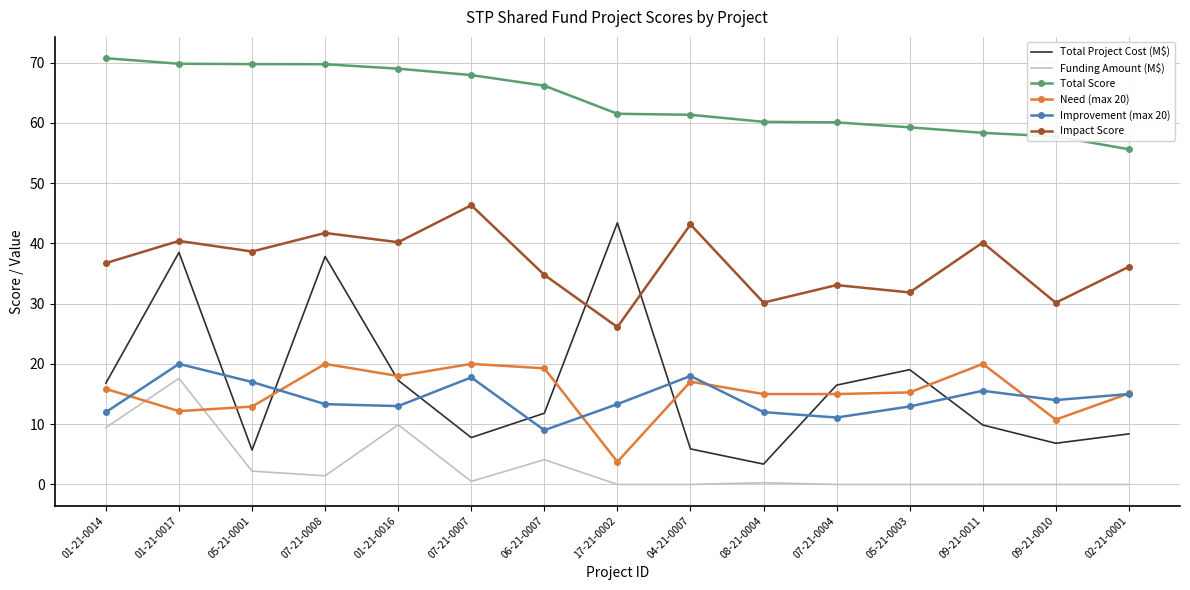

What is the total value across all series at 08-21-0004?

121.0